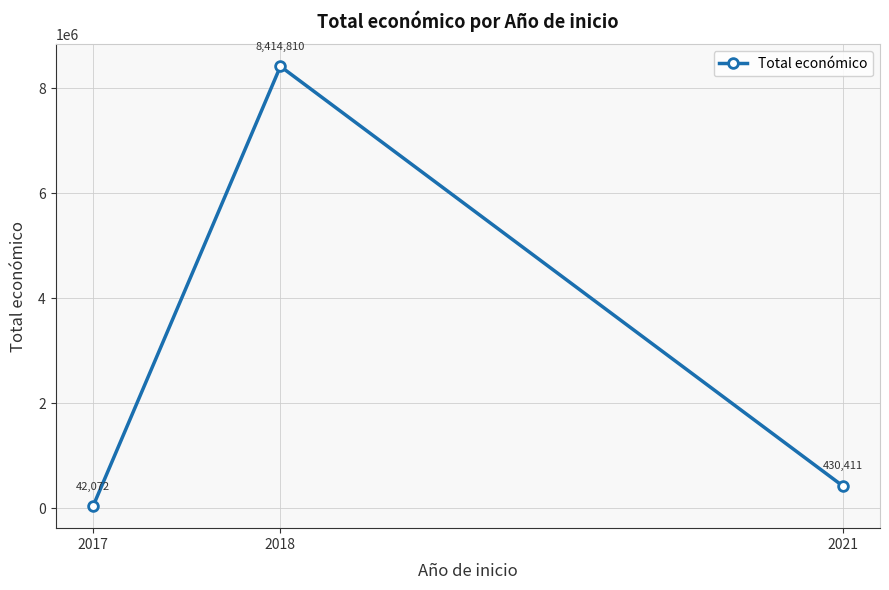

At which label does the data first exceed 430411?

2018